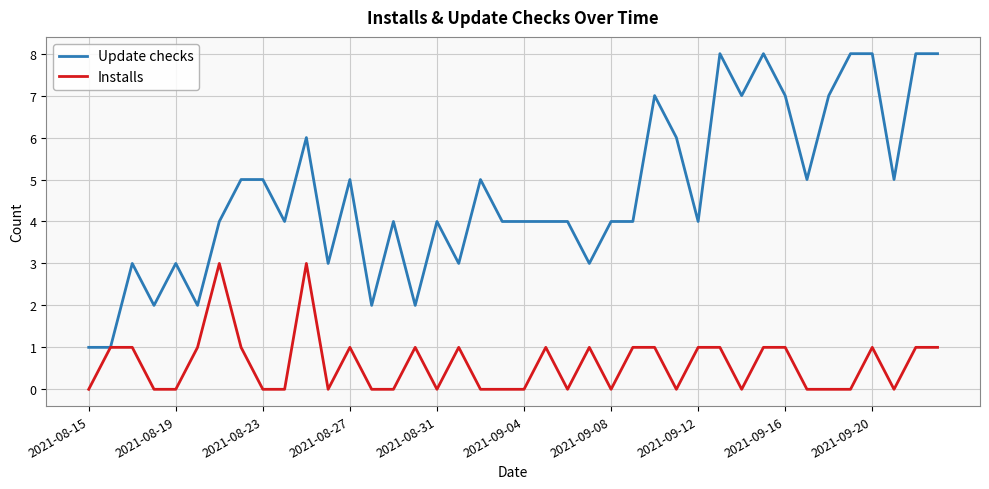

Which series has the largest total across all categories?

Update checks